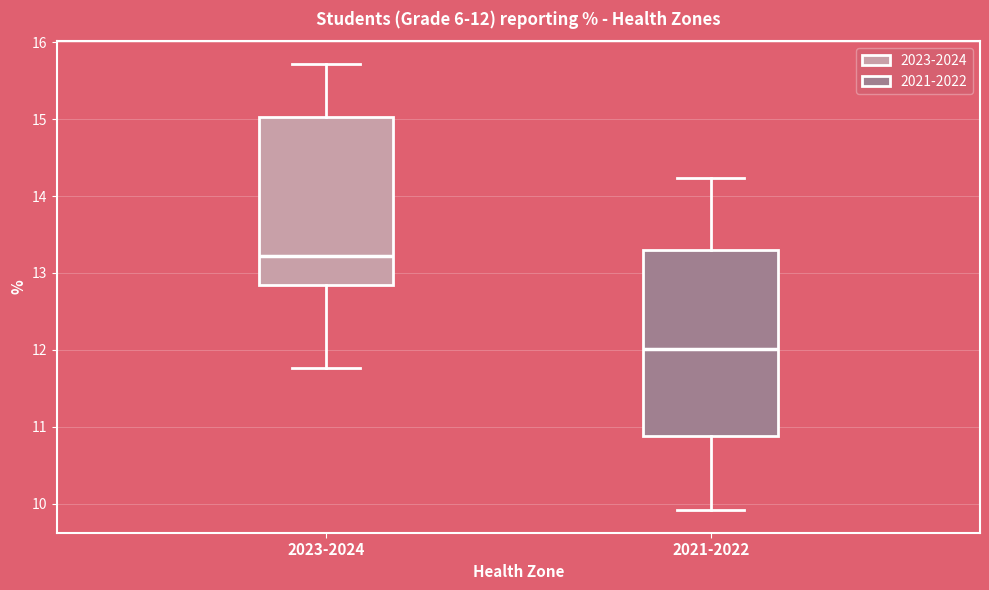

Which box's median line is the highest?

2023-2024